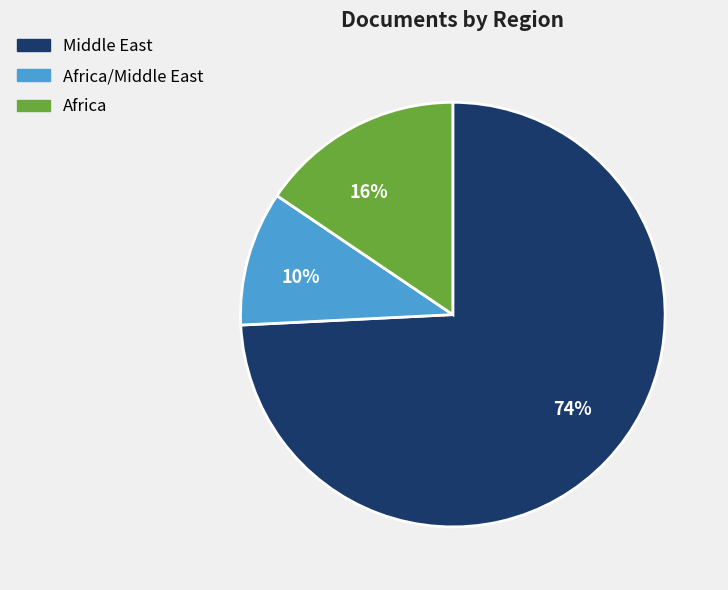

To the nearest percent, what is the average slice percentage?

33%